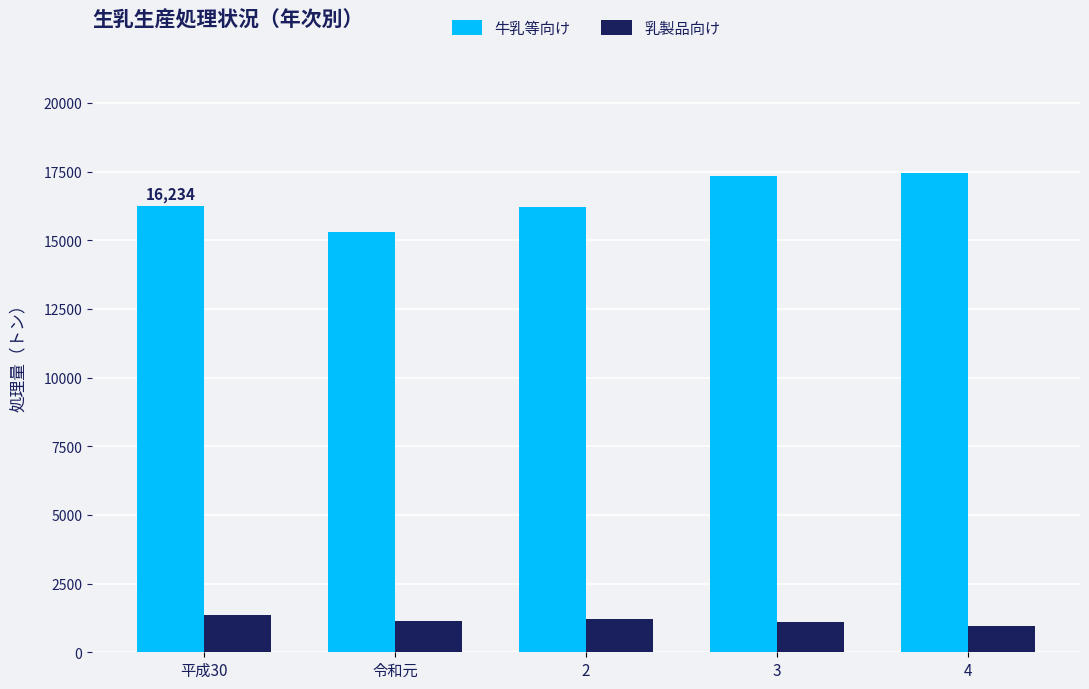

What is the difference between the maximum and minimum values in the 牛乳等向け series?

2130